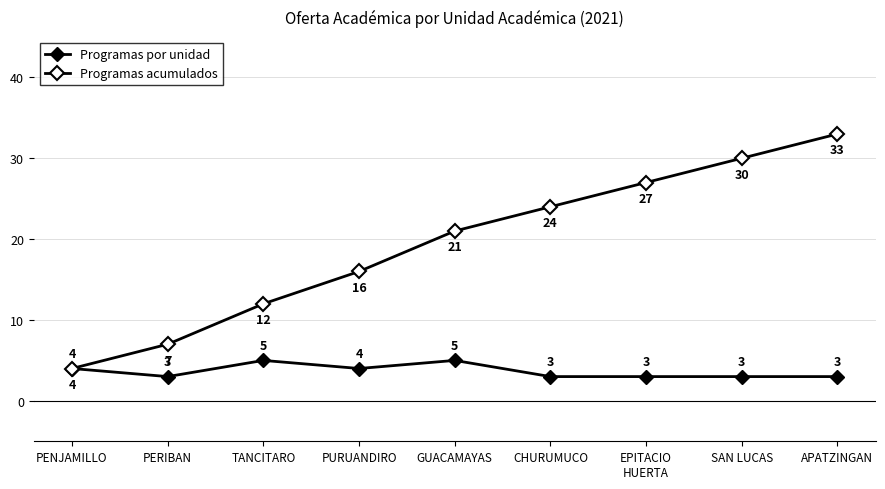

How many series are shown in this chart?

2